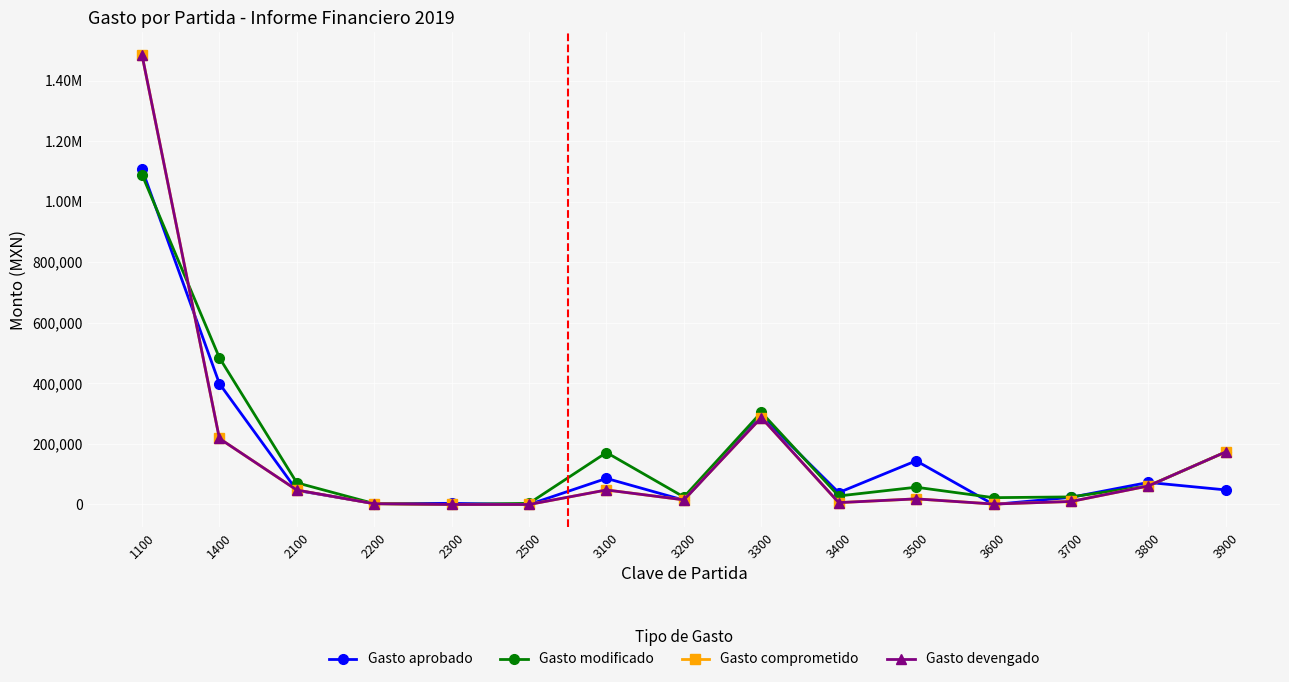

Is this an area chart (filled region under the line)?

No